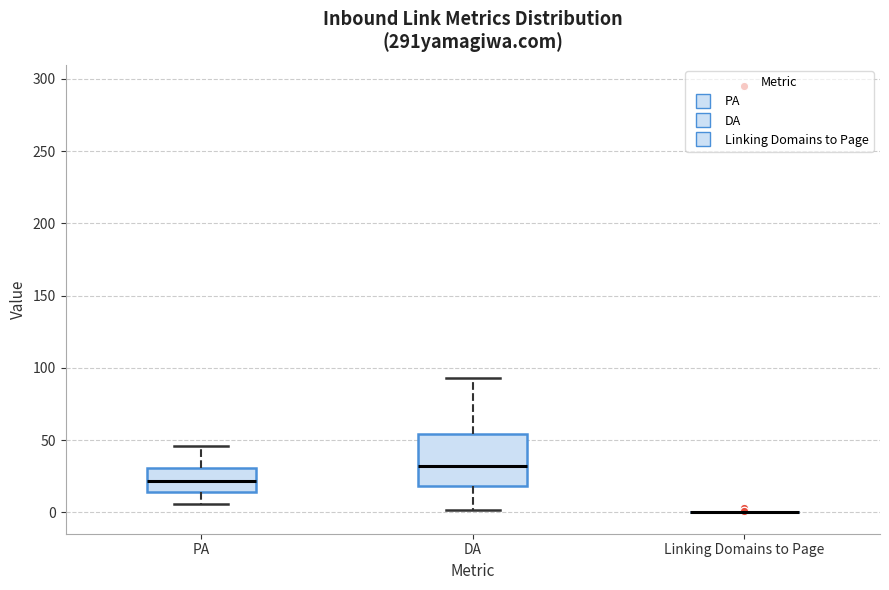

Reading left to right, transcribe this box plot: for each box, give where its median line is, the range the box spans, and where its two whiskers end, as read against the y-axis. The values are not printed on the chart, so give them approximately, as read against the axis.

PA: median 20, box 15 to 30, whiskers 5 to 45
DA: median 30, box 20 to 55, whiskers 0 to 95
Linking Domains to Page: box collapsed to a line at 0, whiskers 0 to 0